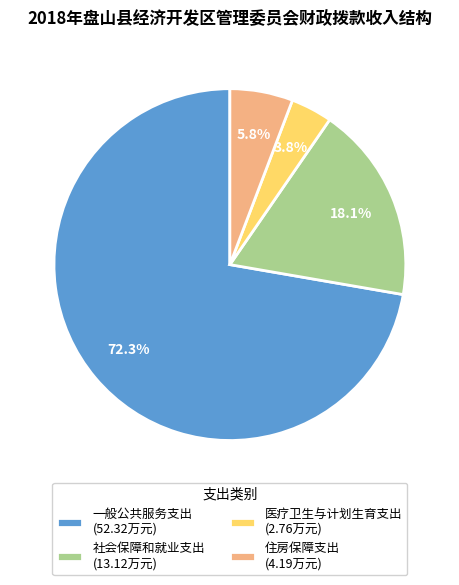

To the nearest percent, what portion does 社会保障和就业支出 represent?

18%